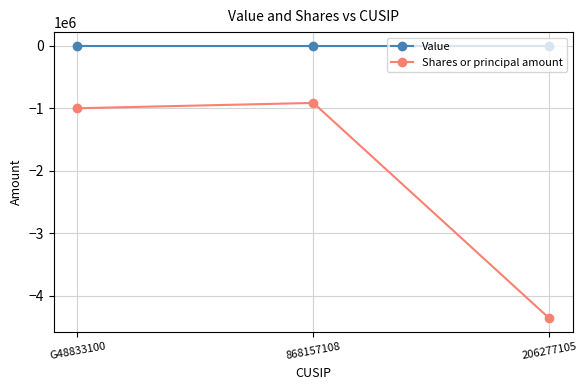

Which series has the largest range (max minus min)?

Shares or principal amount